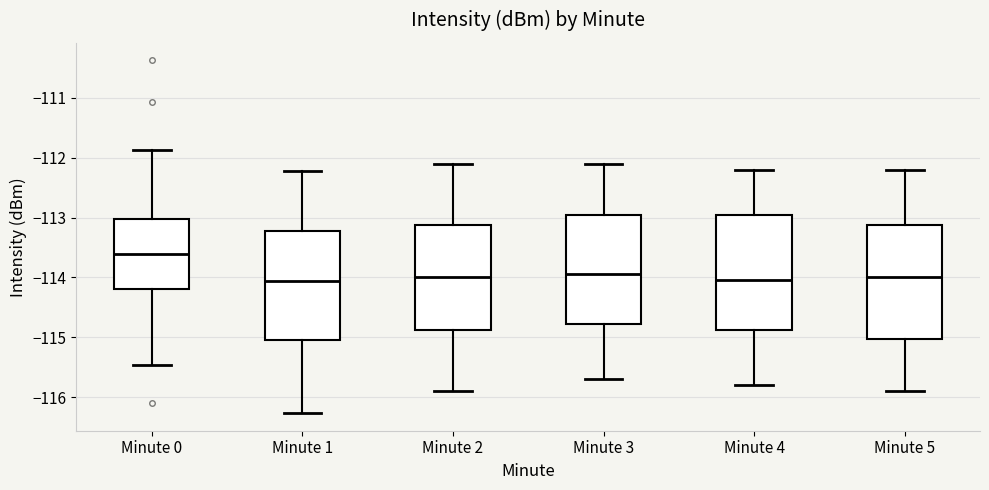

Reading left to right, transcribe this box plot: for each box, give where its median line is, the range the box spans, and where its two whiskers end, as read against the y-axis. The values are not printed on the chart, so give them approximately, as read against the axis.

Minute 0: median -113.6, box -114.2 to -113.0, whiskers -115.5 to -111.9
Minute 1: median -114.1, box -115.0 to -113.2, whiskers -116.3 to -112.2
Minute 2: median -114.0, box -114.9 to -113.1, whiskers -115.9 to -112.1
Minute 3: median -113.9, box -114.8 to -112.9, whiskers -115.7 to -112.1
Minute 4: median -114.0, box -114.9 to -112.9, whiskers -115.8 to -112.2
Minute 5: median -114.0, box -115.0 to -113.1, whiskers -115.9 to -112.2